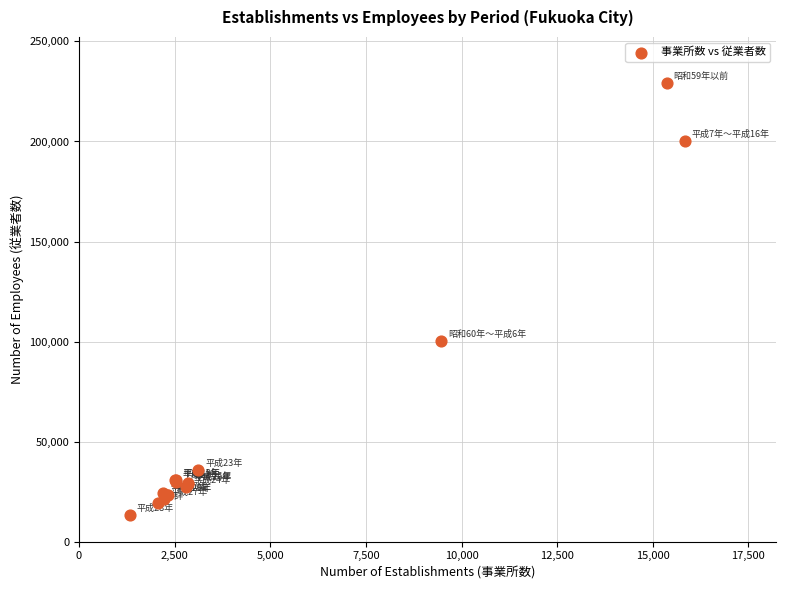

What Y value in the scatter plot is closest to 121230?

100163